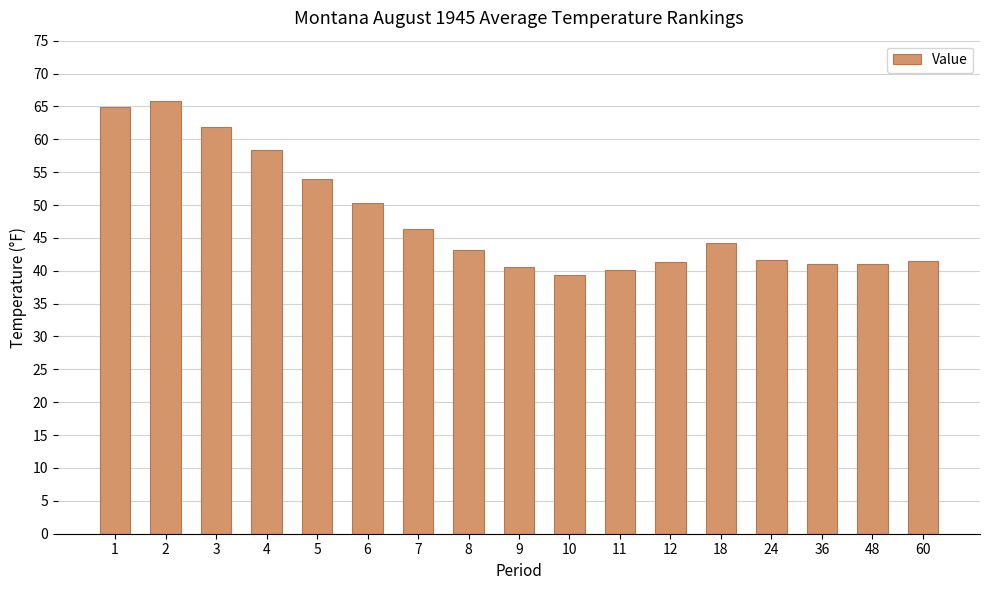

What is the difference between the maximum and minimum values?

26.5